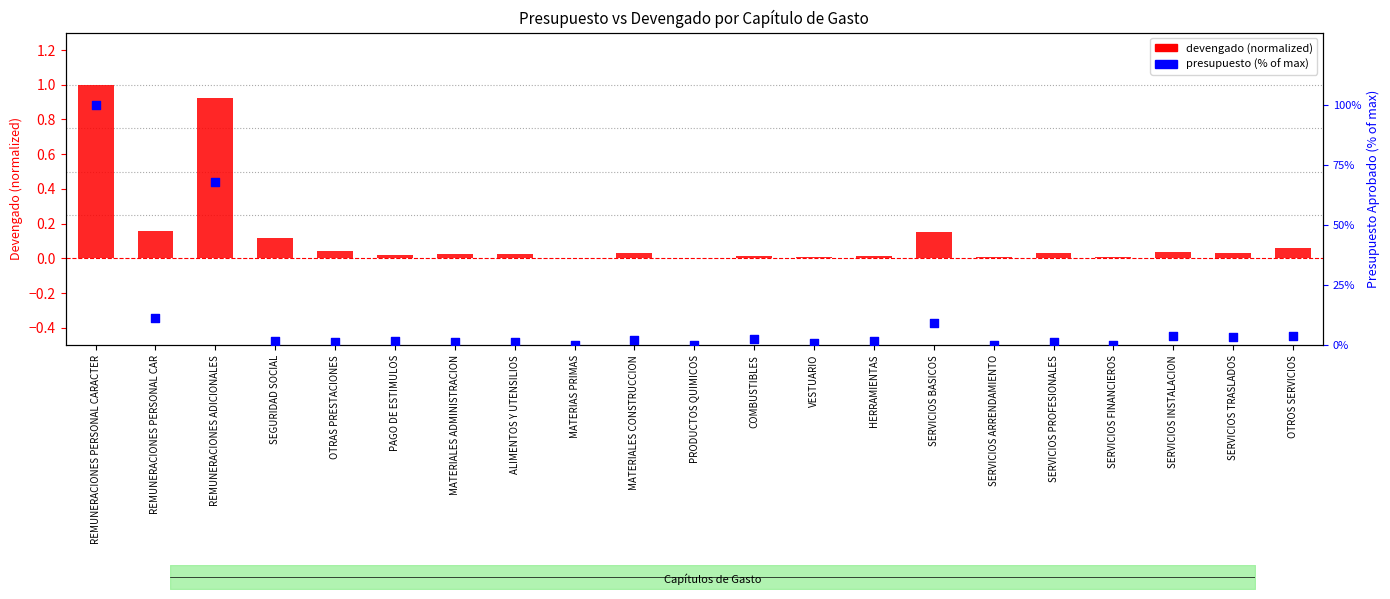

Which series has the largest total across all categories?

devengado (normalized)